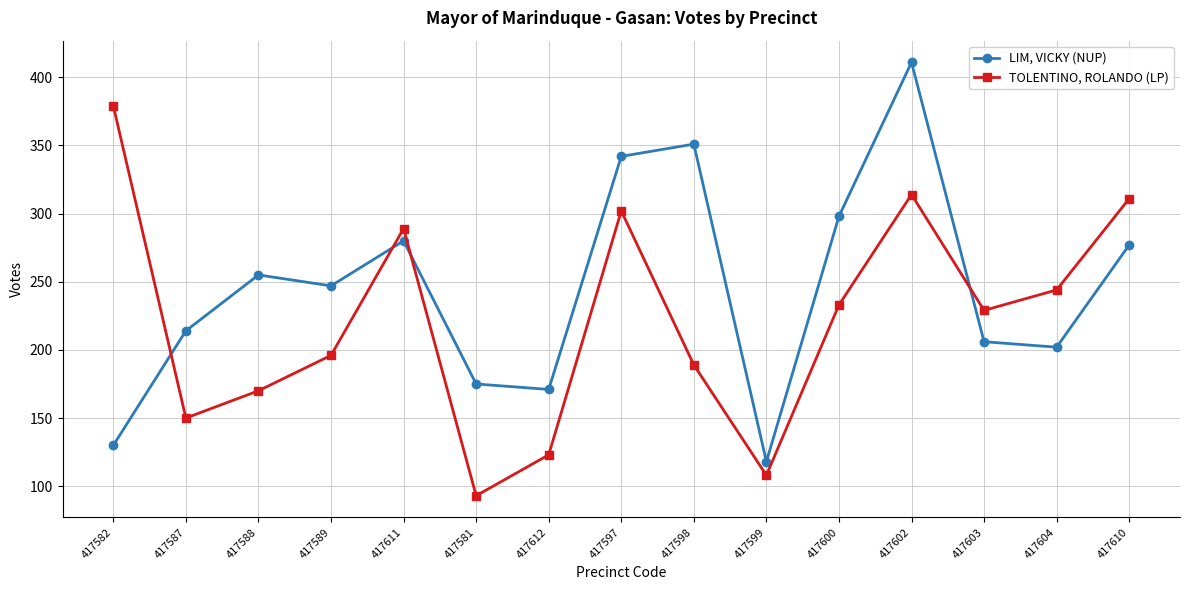

In TOLENTINO, ROLANDO (LP), how many points are lower than both neighbors (excluding endpoints)?

4